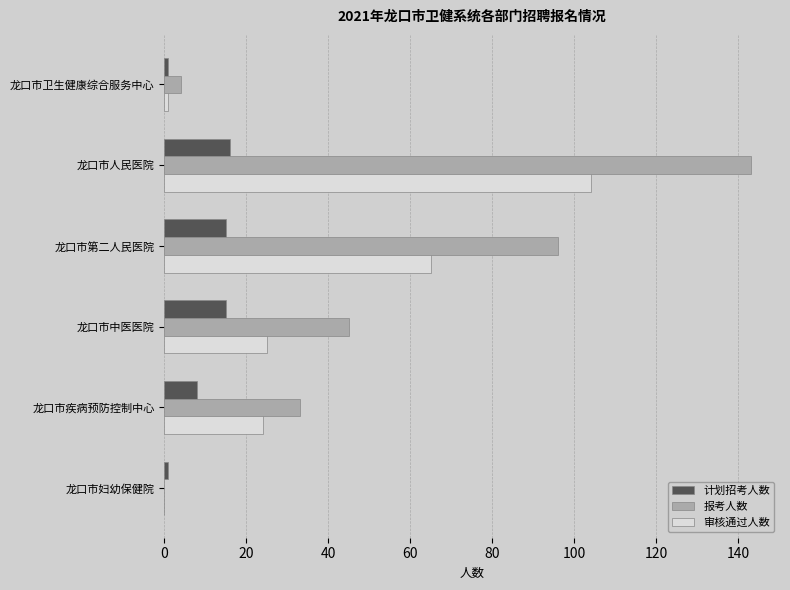

At which category is the sum across all series the highest?

龙口市人民医院